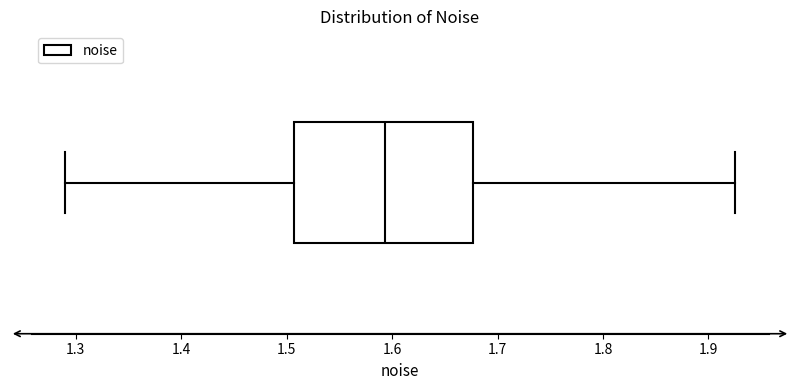

Where is the left edge of the box on the x-axis? The values are not printed on the chart, so give them approximately, as read against the axis.

1.51